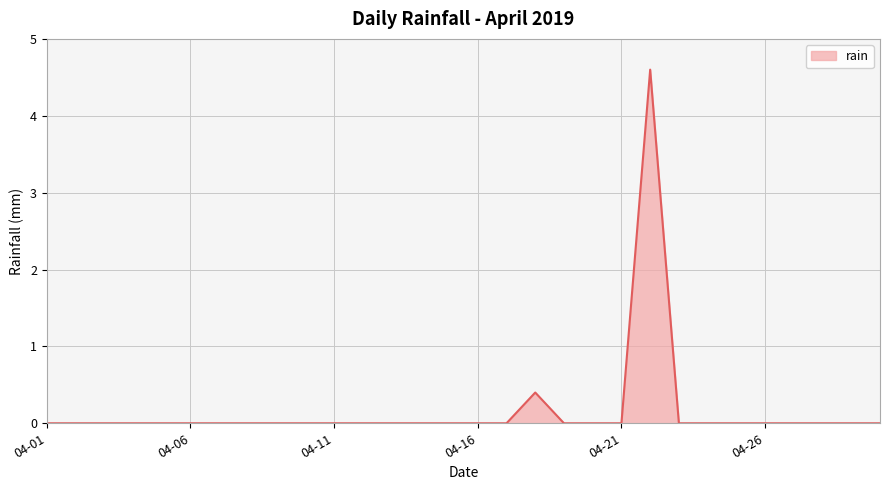

Count the number of categories in the chart.

30